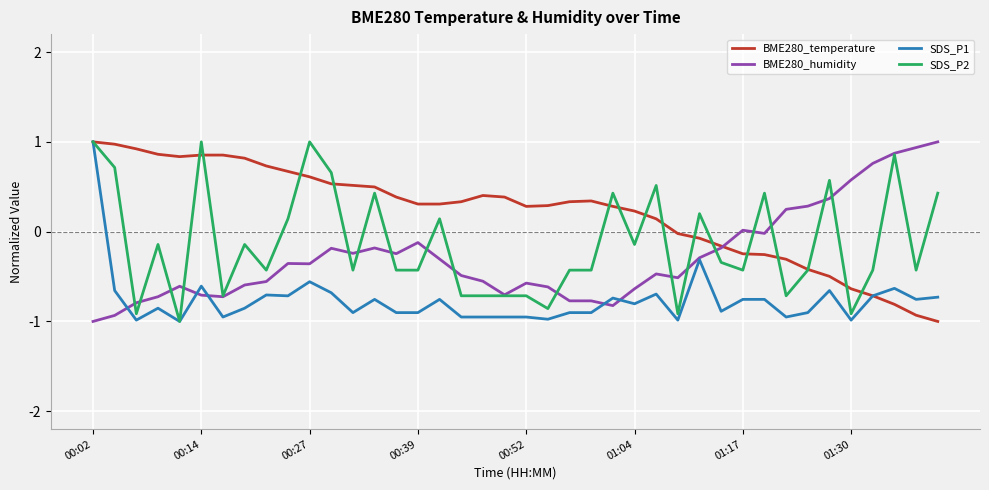

What is the highest value of the BME280_temperature series?

1.0